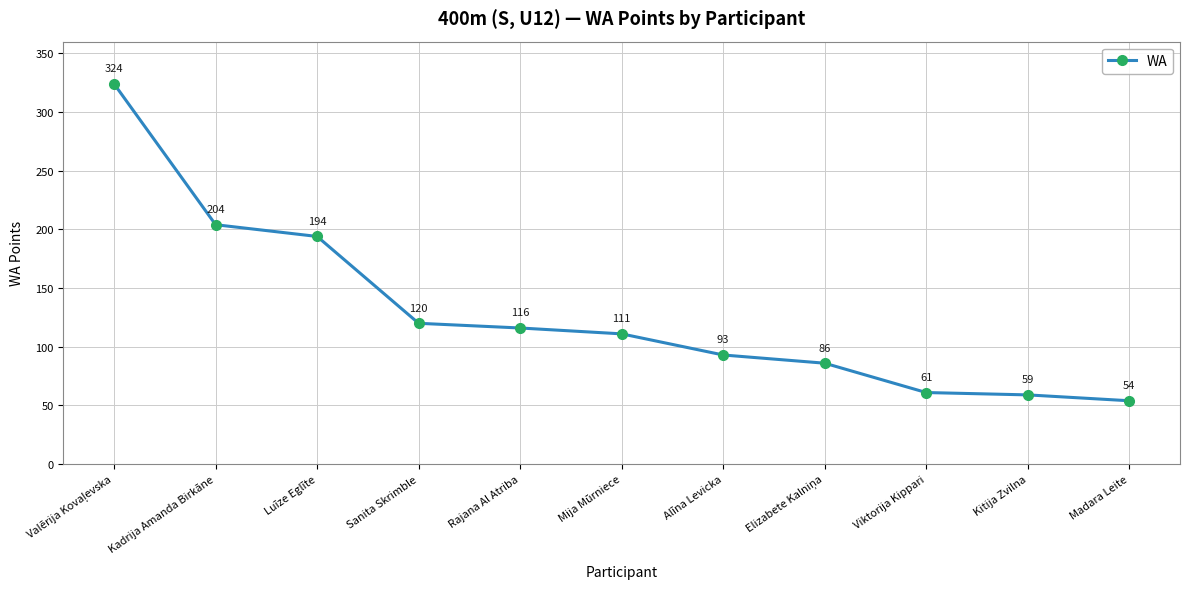

How many lines are shown in the chart?

1